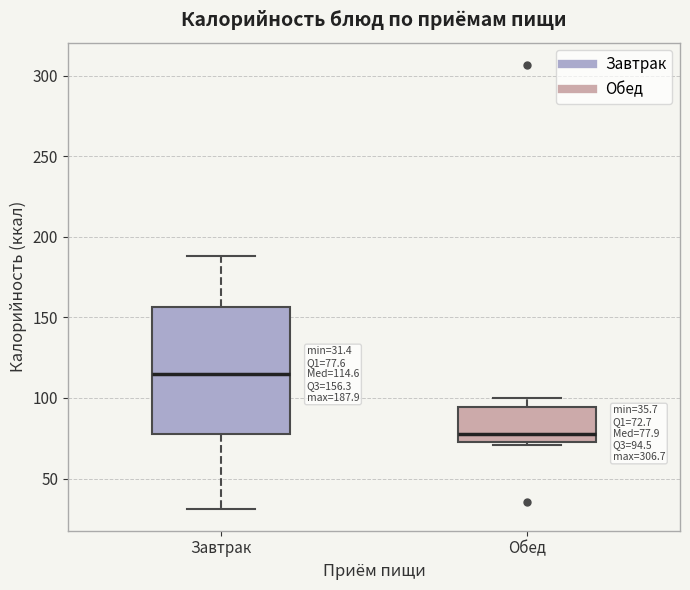

Which box is the tallest, from its lower edge to its upper edge?

Завтрак